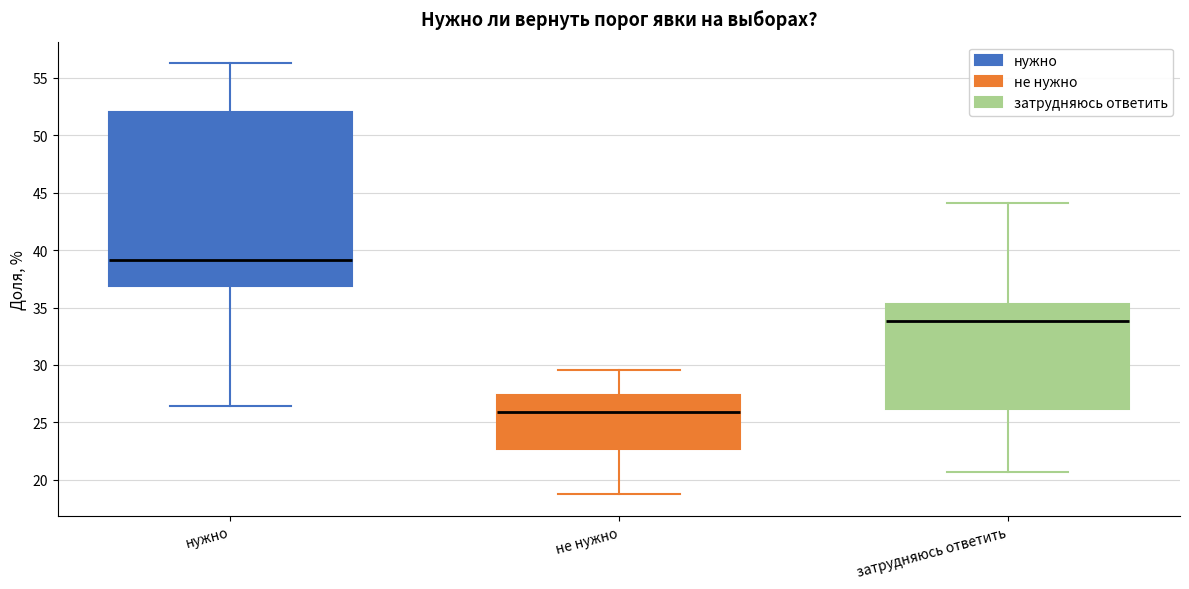

Comparing the boxes themselves (not the whiskers), which one is the tallest?

нужно